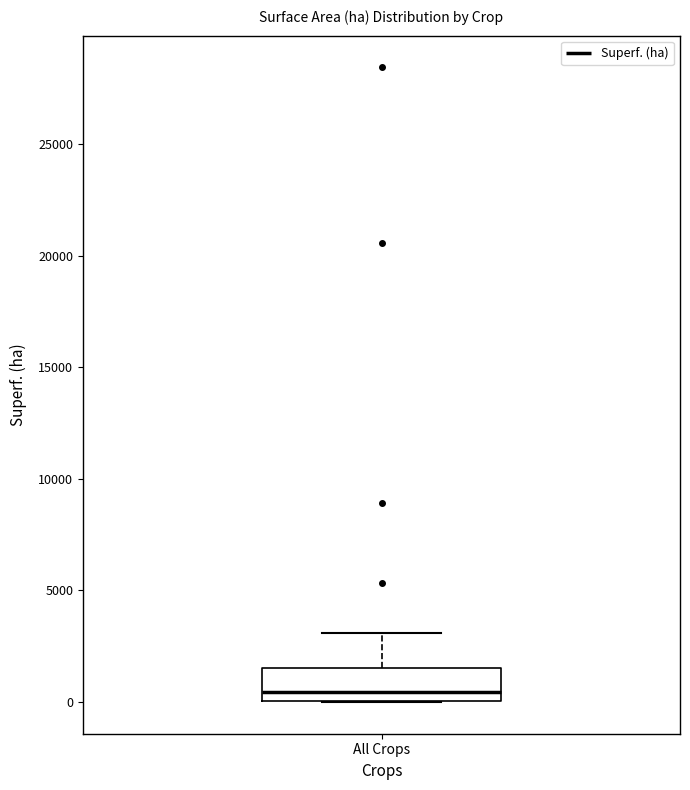

Read this box plot against the y-axis: the position of the median line, the range covered by the box, and the ends of both whiskers. The values are not printed on the chart, so give them approximately, as read against the axis.

median 500, box 0 to 1500, whiskers 0 to 3000